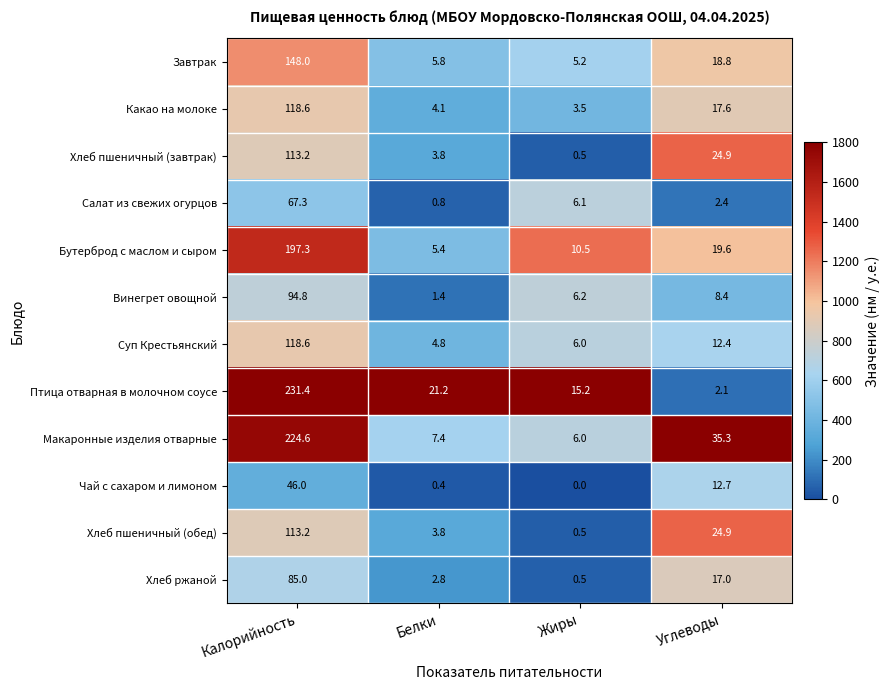

At which label does Бутерброд с маслом и сыром first exceed 19?

Калорийность